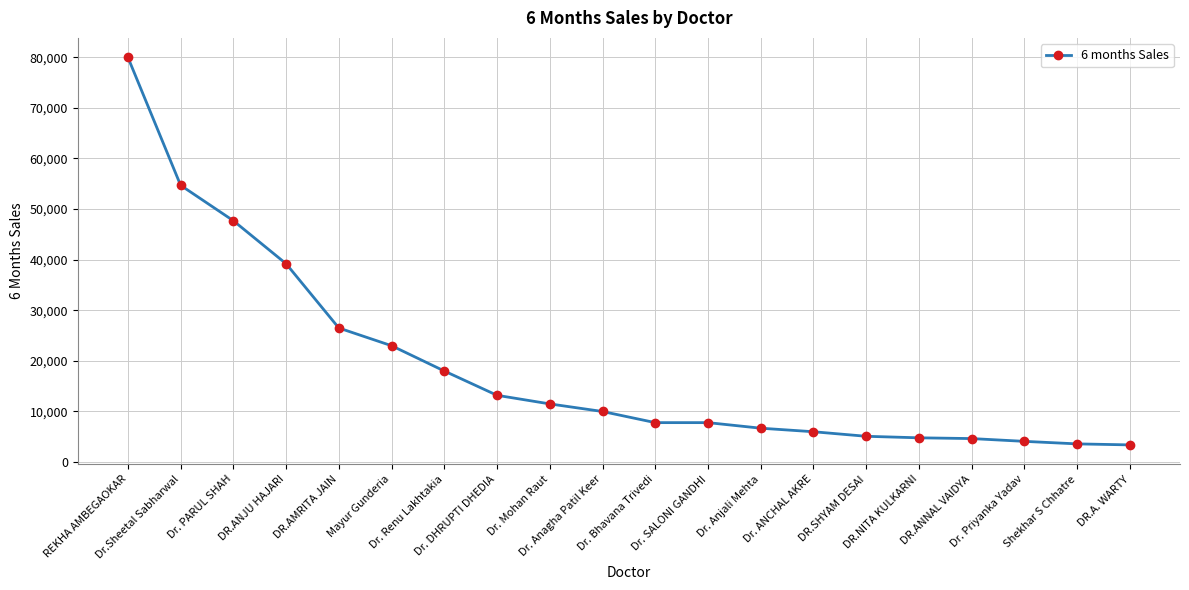

What is the greatest value displayed?

80000